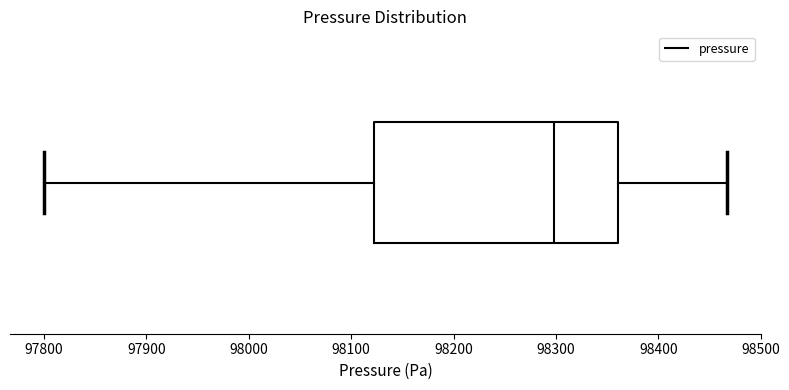

Read this box plot against the x-axis: the position of the median line, the range covered by the box, and the ends of both whiskers. The values are not printed on the chart, so give them approximately, as read against the axis.

median 98300, box 98120 to 98360, whiskers 97800 to 98470